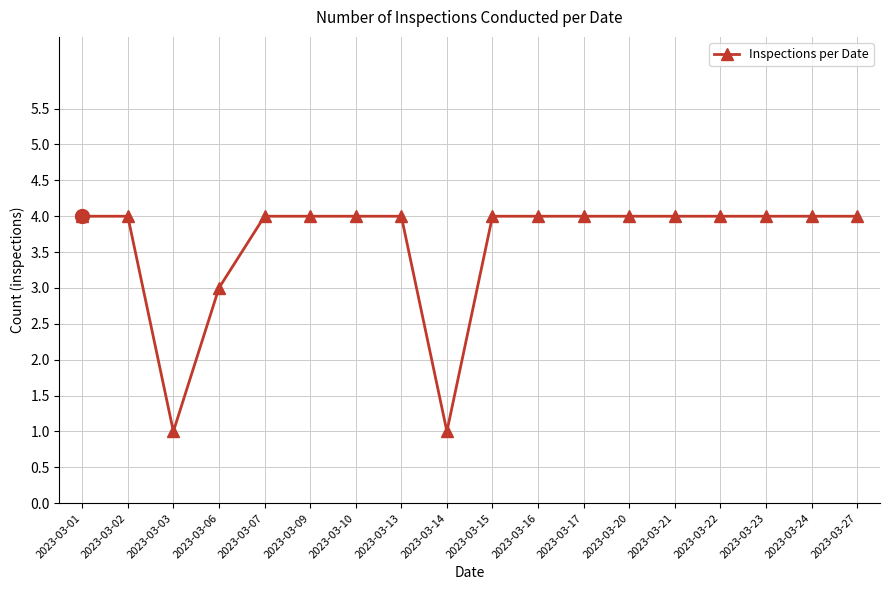

The chart shows a value of 2 at 2023-03-03. True or false?

False